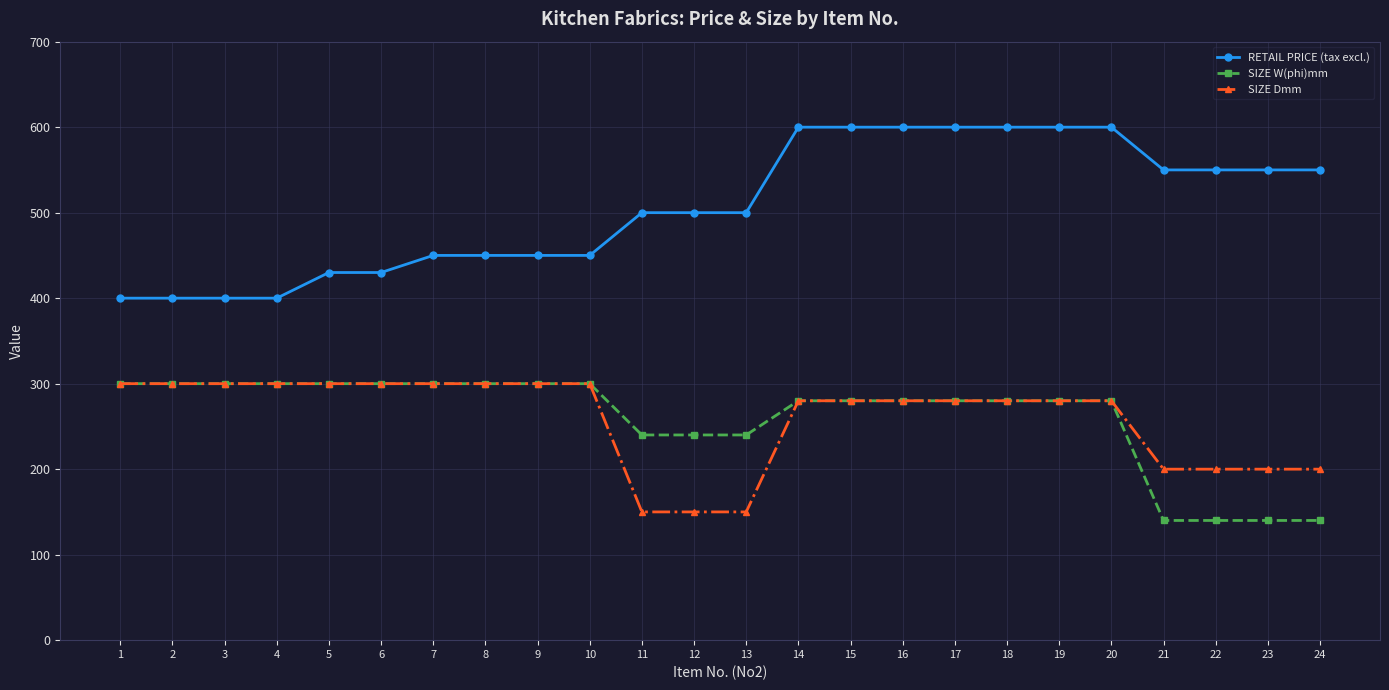

True or false: RETAIL PRICE (tax excl.) and SIZE W(phi)mm intersect in this chart.

False